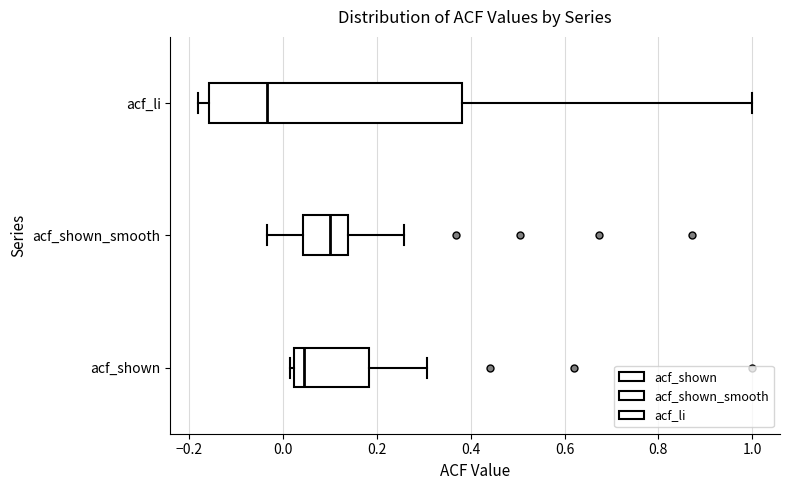

Reading bottom to top, transcribe this box plot: for each box, give where its median line is, the range the box spans, and where its two whiskers end, as read against the x-axis. The values are not printed on the chart, so give them approximately, as read against the axis.

acf_shown: median 0.04, box 0.02 to 0.18, whiskers 0.02 (just left of the box's left edge) to 0.30
acf_shown_smooth: median 0.10, box 0.04 to 0.14, whiskers -0.04 to 0.26
acf_li: median -0.04, box -0.16 to 0.38, whiskers -0.18 to 1.00